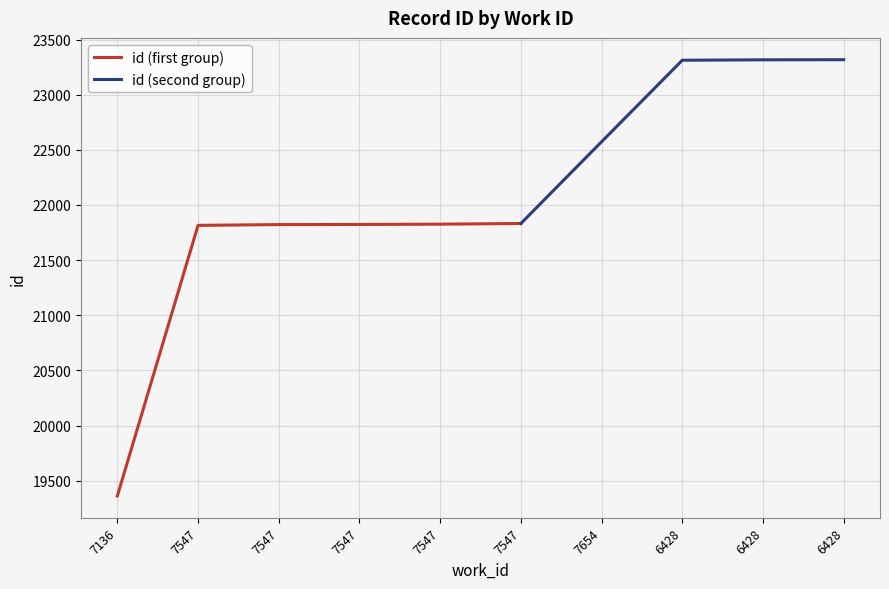

Which category has the highest value across all series?

6428